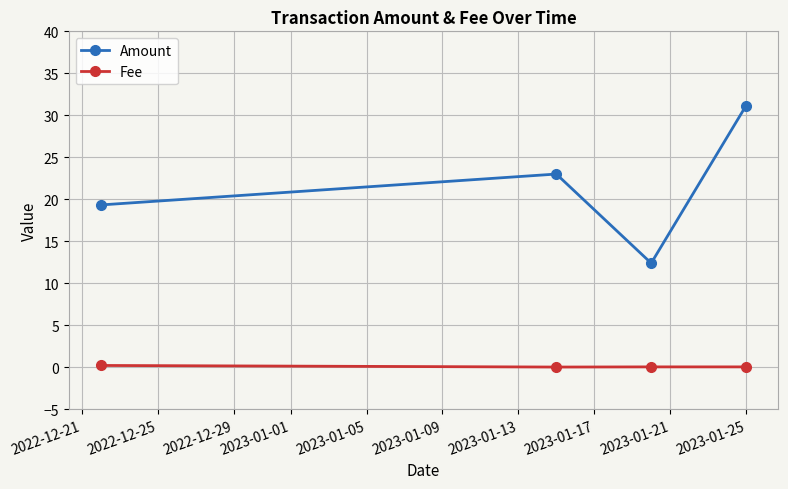

What is the difference between the maximum and minimum values in the Fee series?

0.2